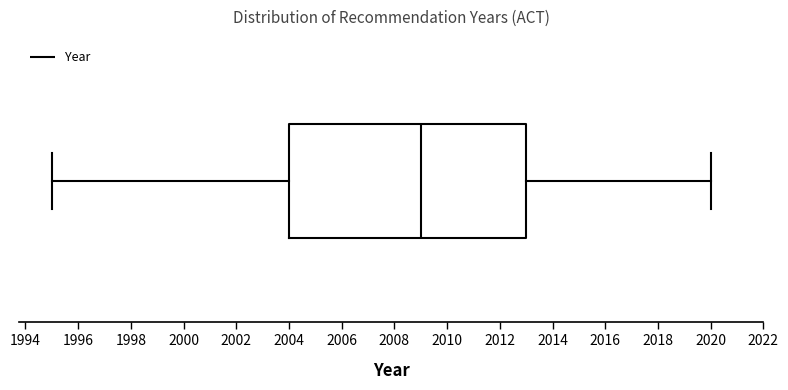

Read this box plot against the x-axis: the position of the median line, the range covered by the box, and the ends of both whiskers. The values are not printed on the chart, so give them approximately, as read against the axis.

median 2009, box 2004 to 2013, whiskers 1995 to 2020